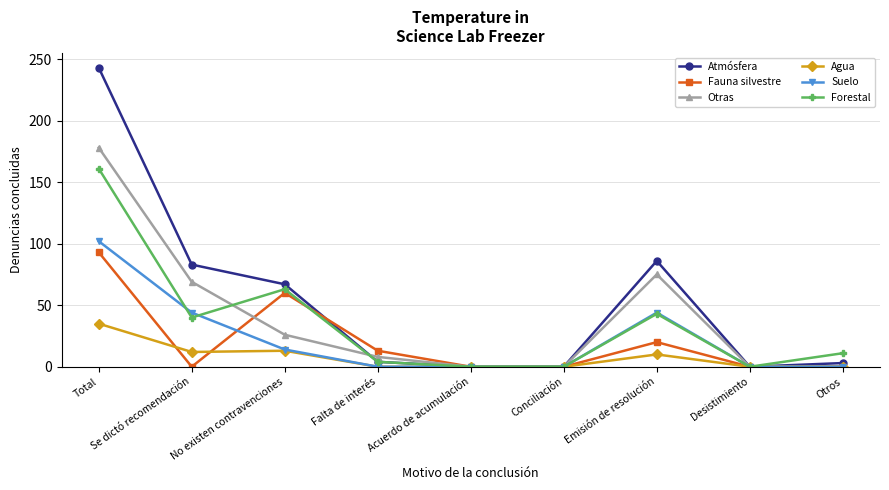

Which category has the highest value in the Atmósfera series?

Total